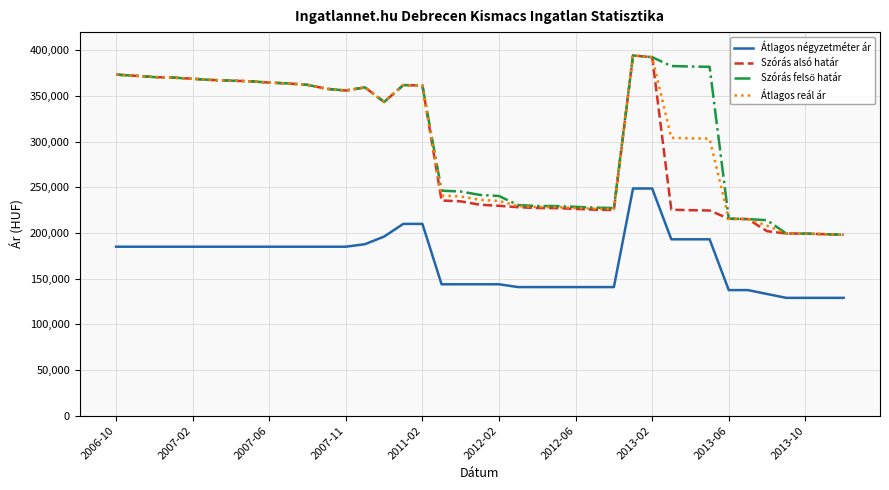

True or false: Átlagos reál ár and Átlagos négyzetméter ár cross at least once.

False